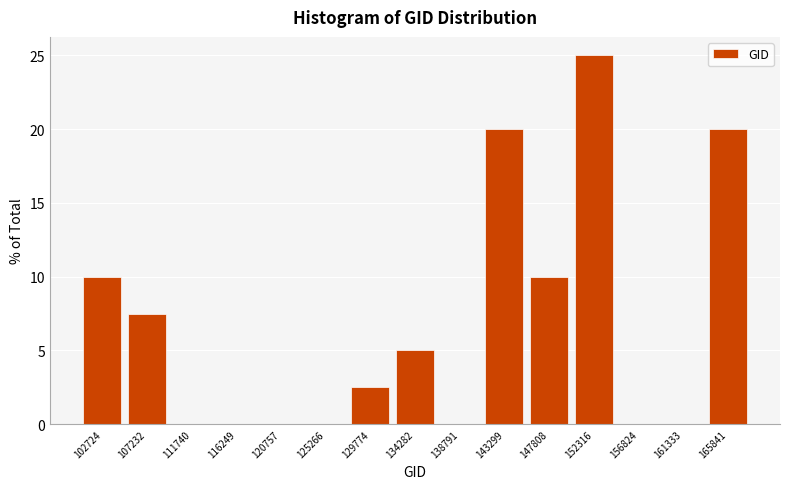

Reading left to right, transcribe all the data shown in this chart.

102724=10.0	107232=7.5	111740=0.0	116249=0.0	120757=0.0	125266=0.0	129774=2.5	134282=5.0	138791=0.0	143299=20.0	147808=10.0	152316=25.0	156824=0.0	161333=0.0	165841=20.0